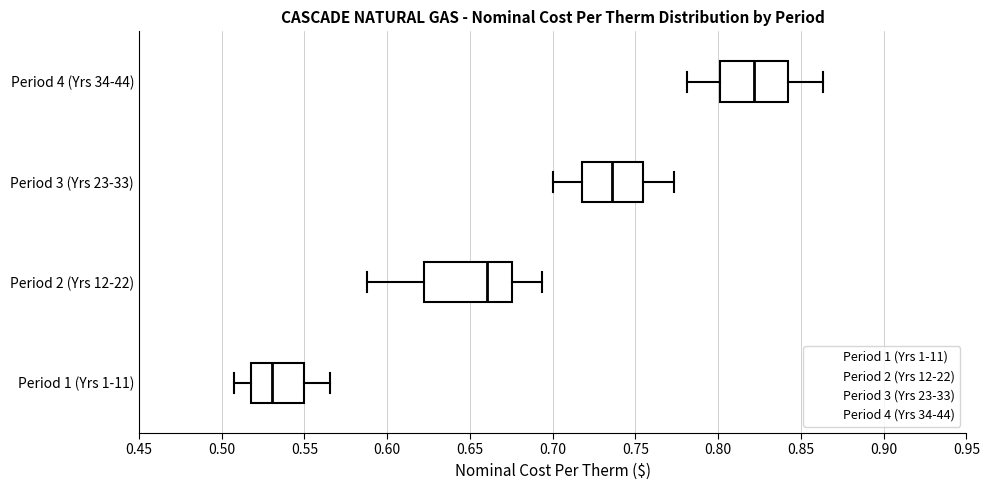

Reading bottom to top, transcribe this box plot: for each box, give where its median line is, the range the box spans, and where its two whiskers end, as read against the x-axis. The values are not printed on the chart, so give them approximately, as read against the axis.

Period 1 (Yrs 1-11): median 0.530, box 0.520 to 0.550, whiskers 0.505 to 0.565
Period 2 (Yrs 12-22): median 0.660, box 0.625 to 0.675, whiskers 0.590 to 0.695
Period 3 (Yrs 23-33): median 0.735, box 0.720 to 0.755, whiskers 0.700 to 0.775
Period 4 (Yrs 34-44): median 0.820, box 0.800 to 0.840, whiskers 0.780 to 0.865